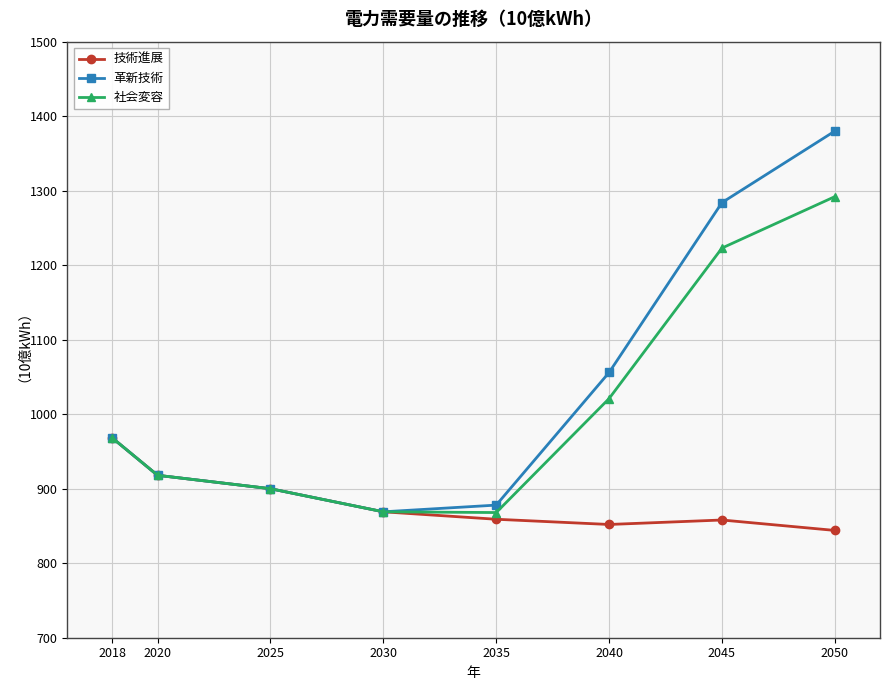

Read the 社会変容 value at 2040, to the nearest 10.

1020